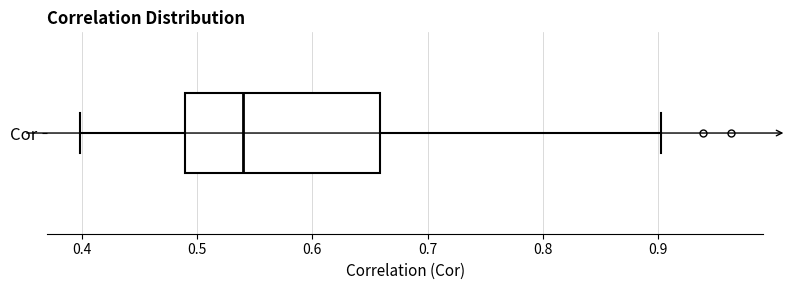

Where does the median line of the box for Cor sit on the x-axis? The values are not printed on the chart, so give them approximately, as read against the axis.

0.54